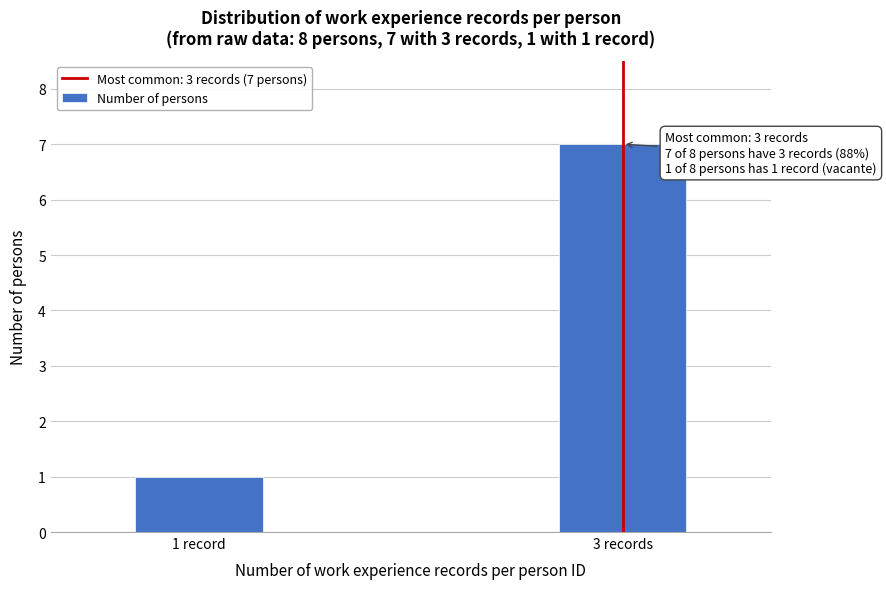

Reading right to left, extract all data points from this chart.

3 records=7	1 record=1